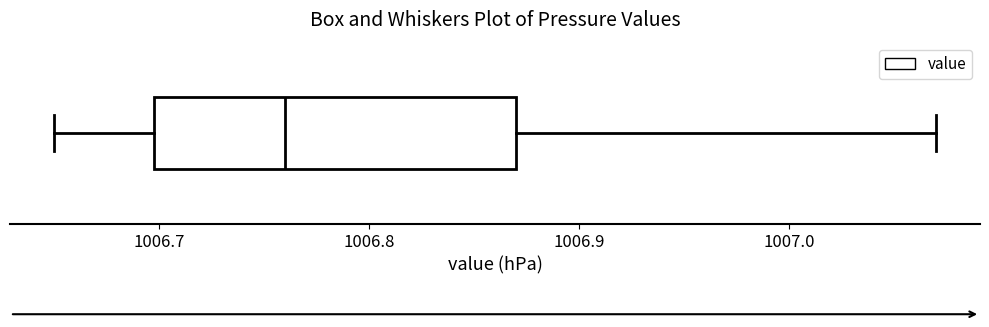

Transcribe this box plot: give where the median line is, the range the box spans, and where the two whiskers end, as read against the x-axis. The values are not printed on the chart, so give them approximately, as read against the axis.

median 1006.76, box 1006.70 to 1006.87, whiskers 1006.65 to 1007.07